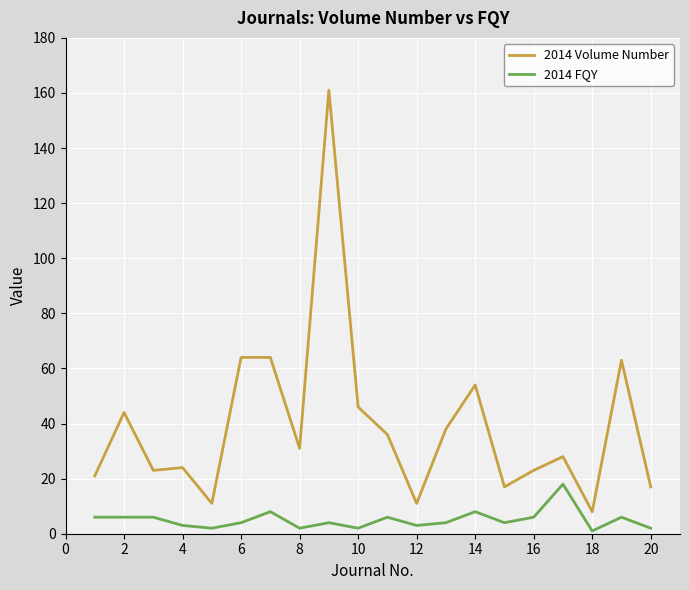

Which series has the largest range (max minus min)?

2014 Volume Number